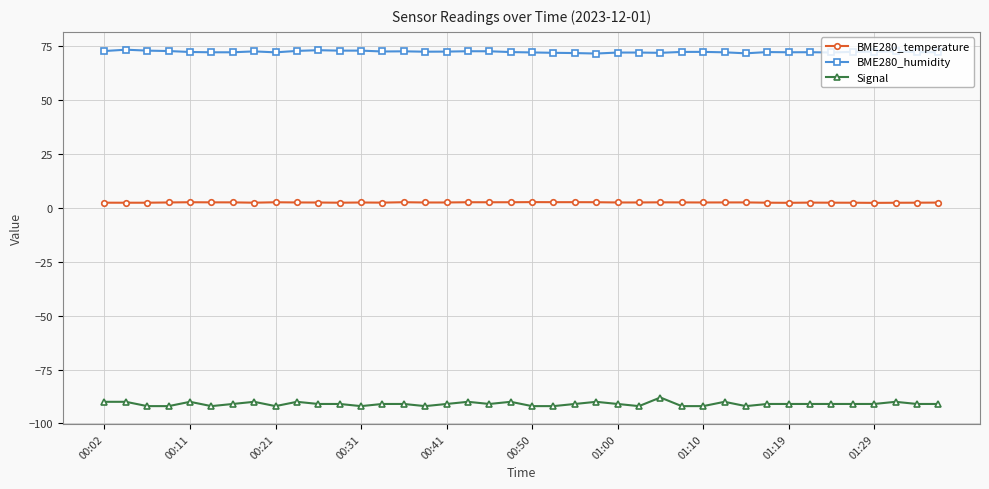

Is this an area chart (filled region under the line)?

No